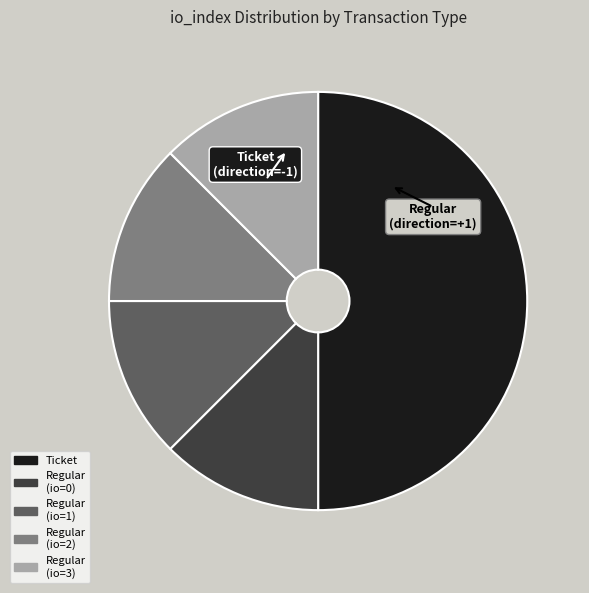

Is it true that Regular (io=1) is 3% of the pie?

False